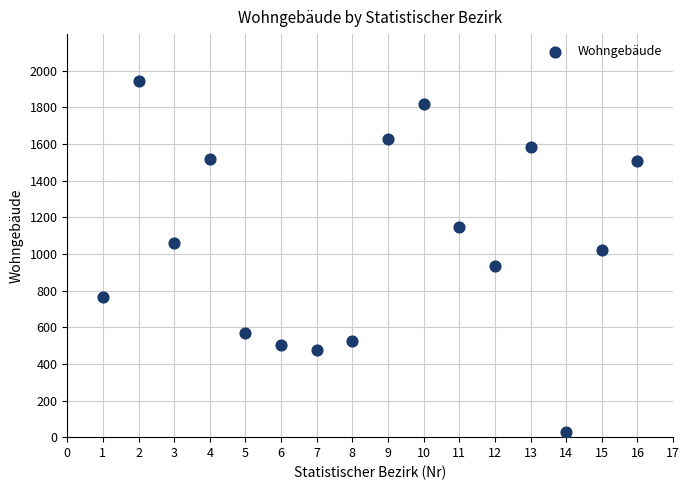

What is the range of X values (max minus min)?

15